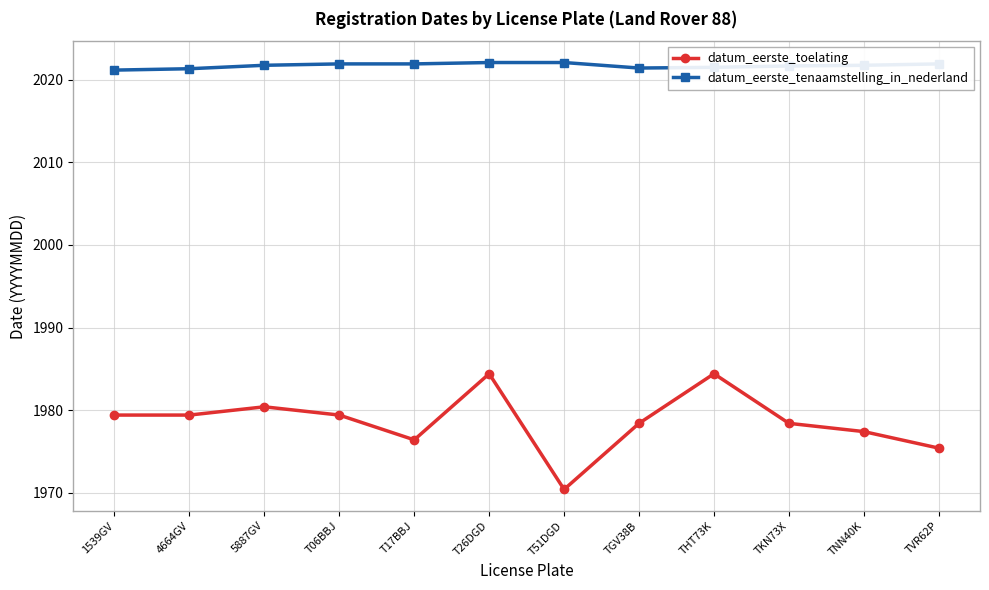

What is the difference between the maximum and minimum values in the datum_eerste_toelating series?

14.0